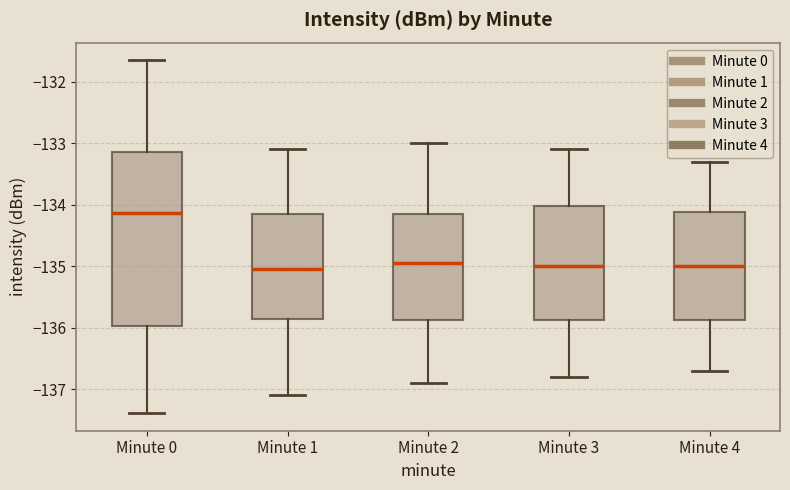

Where is the upper edge of the box for Minute 3 on the y-axis? The values are not printed on the chart, so give them approximately, as read against the axis.

-134.0